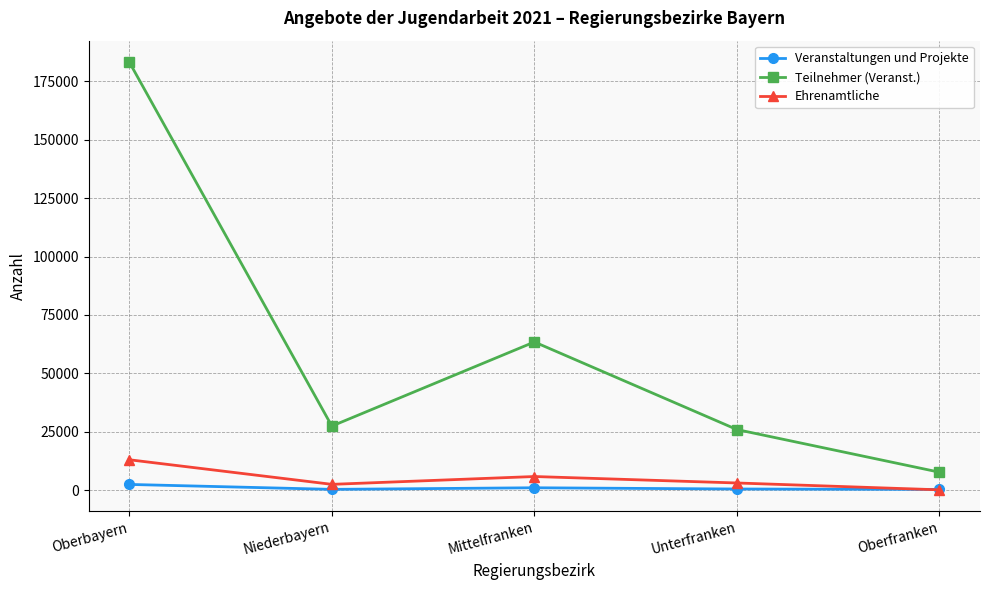

True or false: Teilnehmer (Veranst.) and Veranstaltungen und Projekte cross at least once.

False